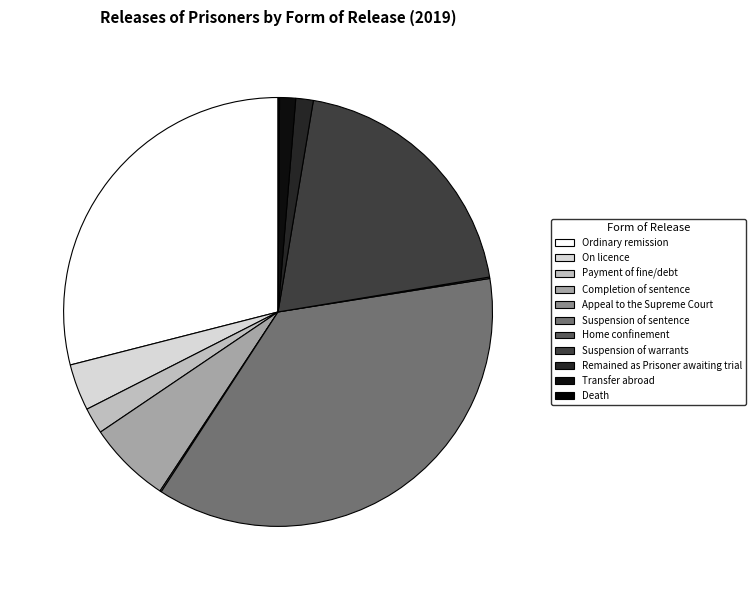

What is the change in value from Ordinary remission to Transfer abroad?

-253